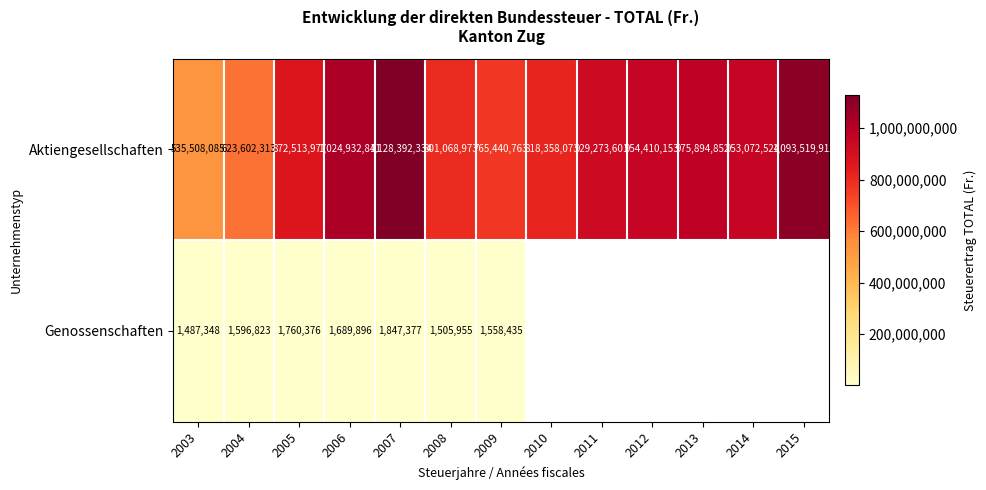

Rank the series at 2005 from highest to lowest value.

Aktiengesellschaften, Genossenschaften